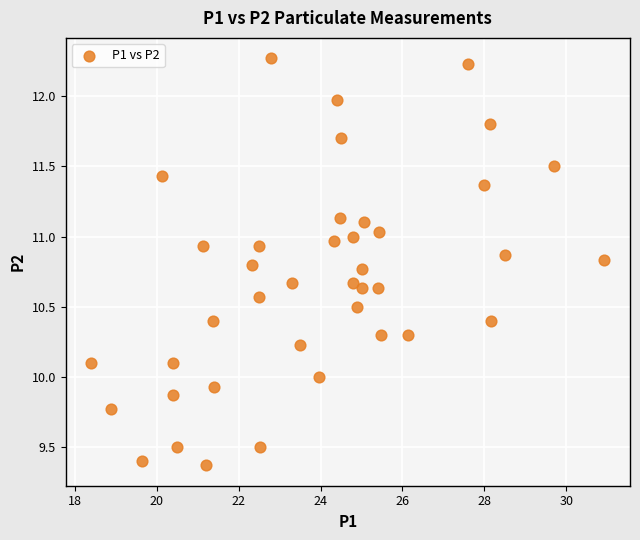

What is the range of X values (max minus min)?

12.5